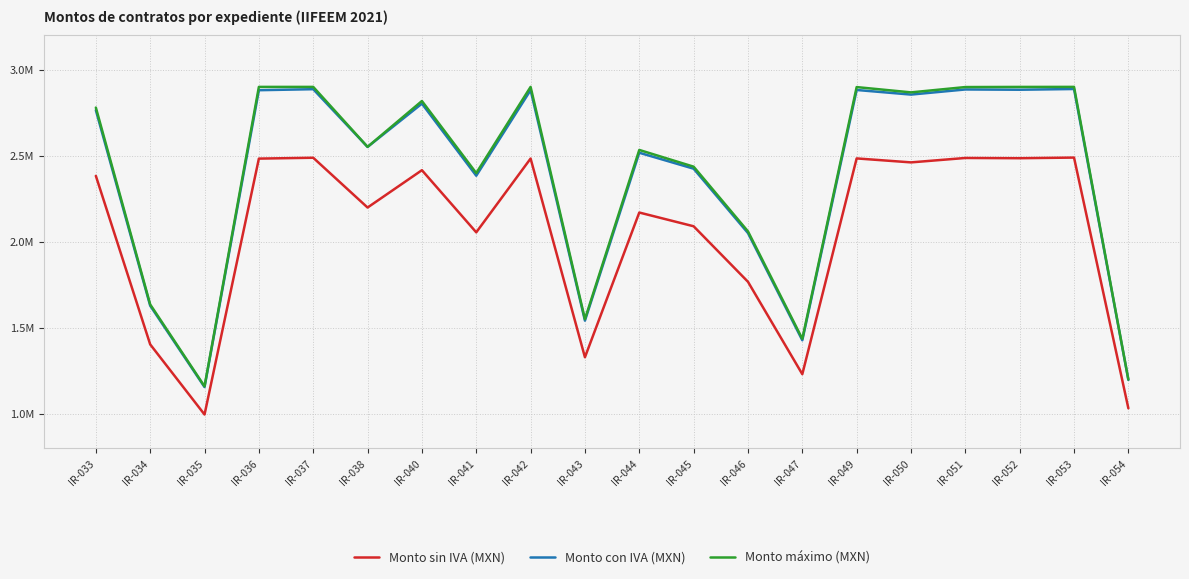

Where is Monto con IVA (MXN) nearest to the value 2022051?

IR-046